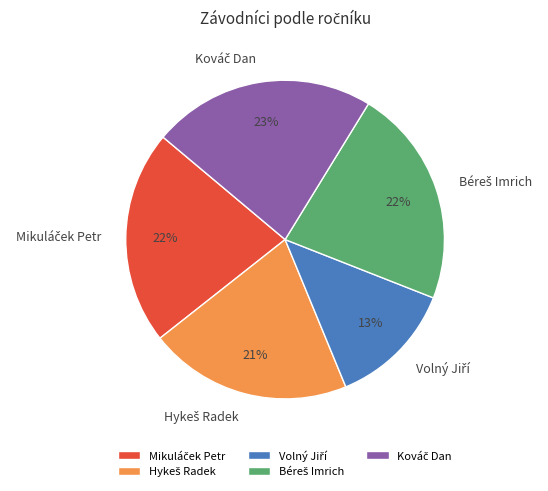

Count the number of slices in the pie.

5